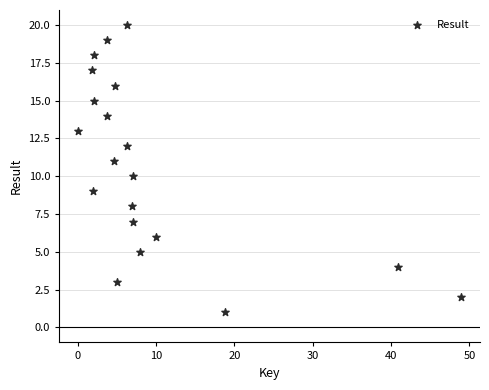

What is the range of Y values (max minus min)?

19